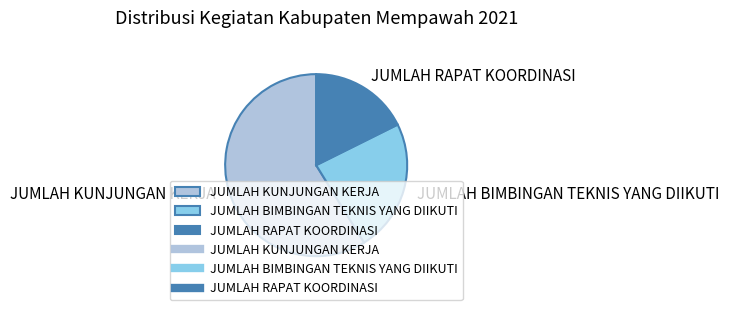

What is the largest slice in the pie chart?

JUMLAH KUNJUNGAN KERJA